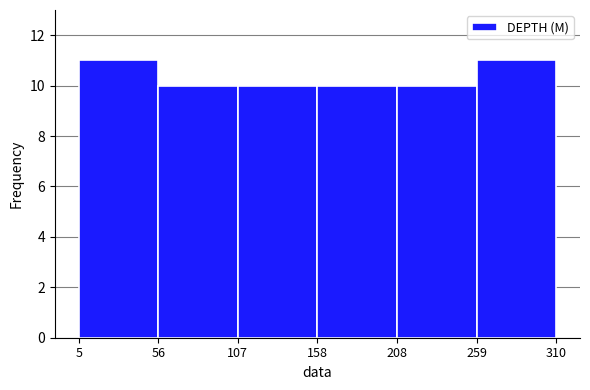

Reading left to right, transcribe this chart: for each bar, give the range it covers on the x-axis and its height. The values are not printed on the chart, so give them approximately, as read against the axis.

5 to 56: 11
56 to 107: 10
107 to 158: 10
158 to 208: 10
208 to 259: 10
259 to 310: 11